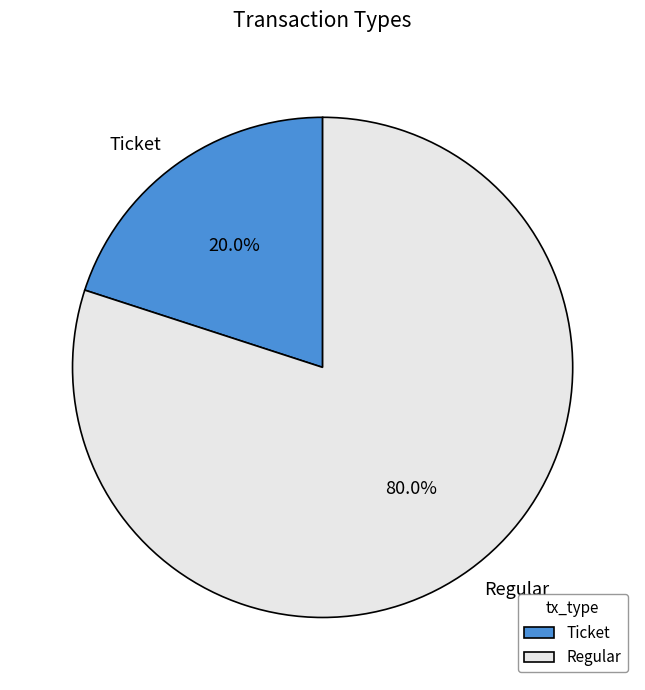

Count the number of slices in the pie.

2